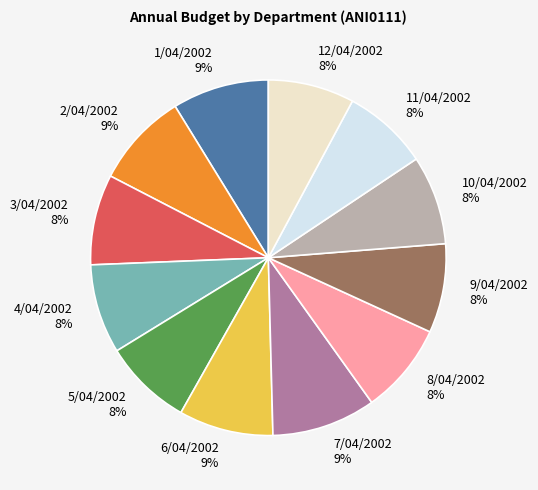

To the nearest percent, what is the combined percentage of 8/04/2002 8% and 2/04/2002 9%?

17%